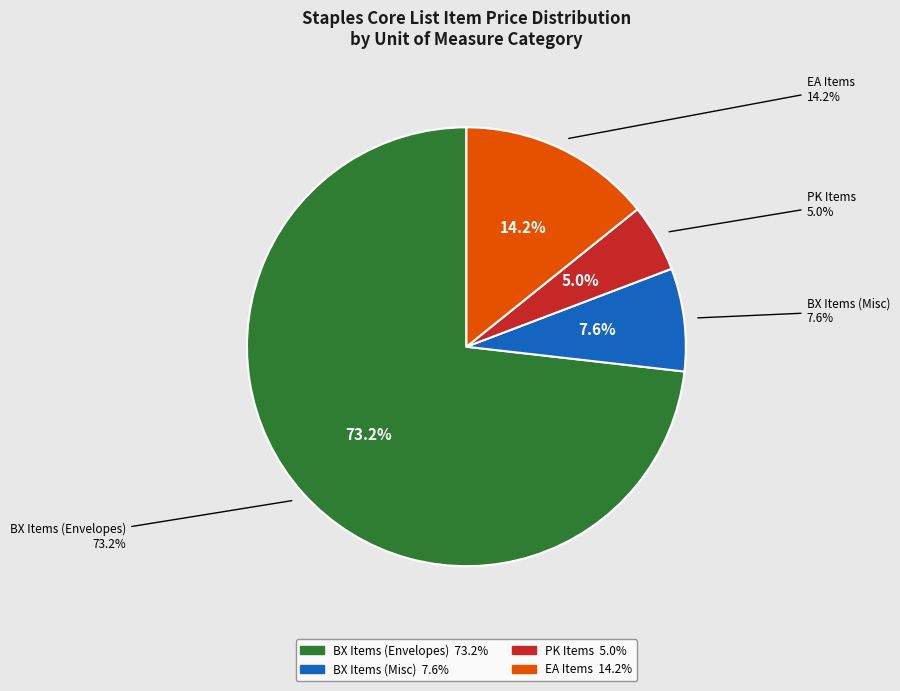

Is there a majority slice in this chart?

No